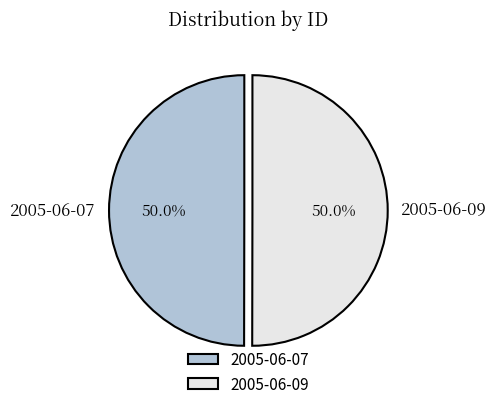

The 2005-06-07 slice represents 44% of the pie. True or false?

False